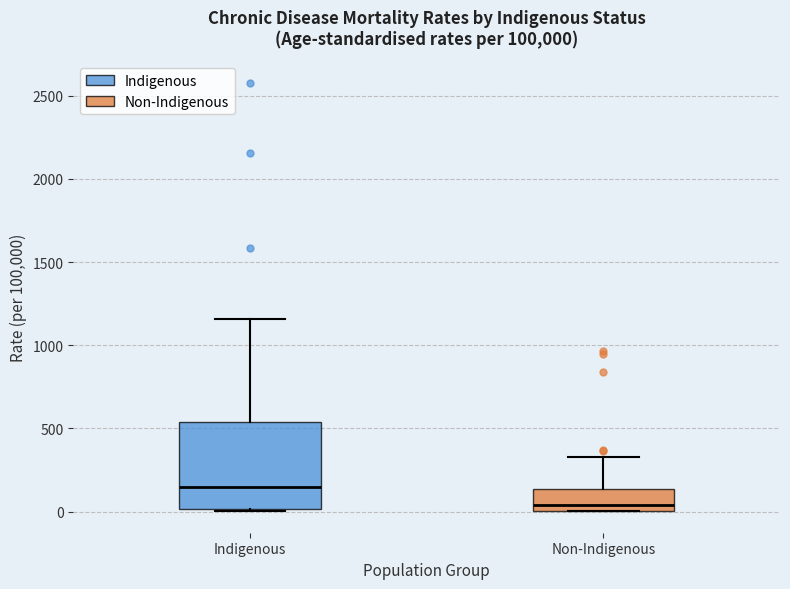

Reading left to right, read every box against the y-axis: the position of its median line, the range the box covers, and the ends of its whiskers. The values are not printed on the chart, so give them approximately, as read against the axis.

Indigenous: median 150, box 0 to 550, whiskers 0 to 1150
Non-Indigenous: median 50, box 0 to 150, whiskers 0 to 350